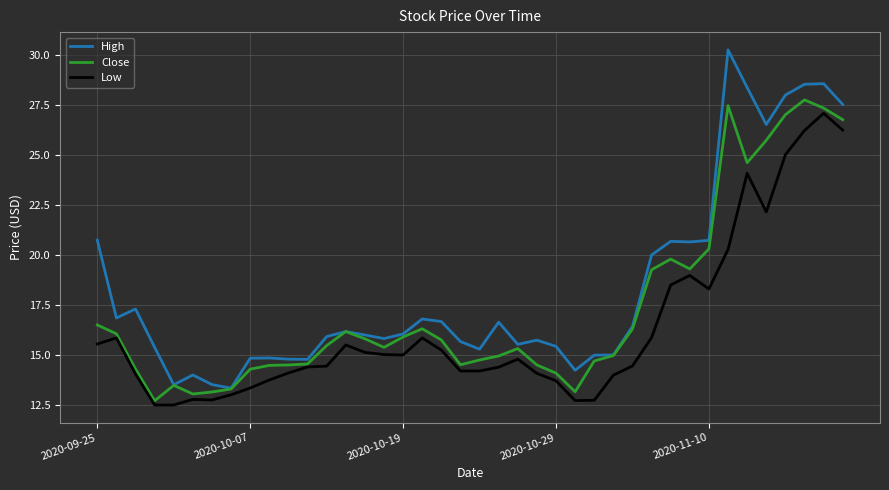

True or false: Low and High intersect in this chart.

False